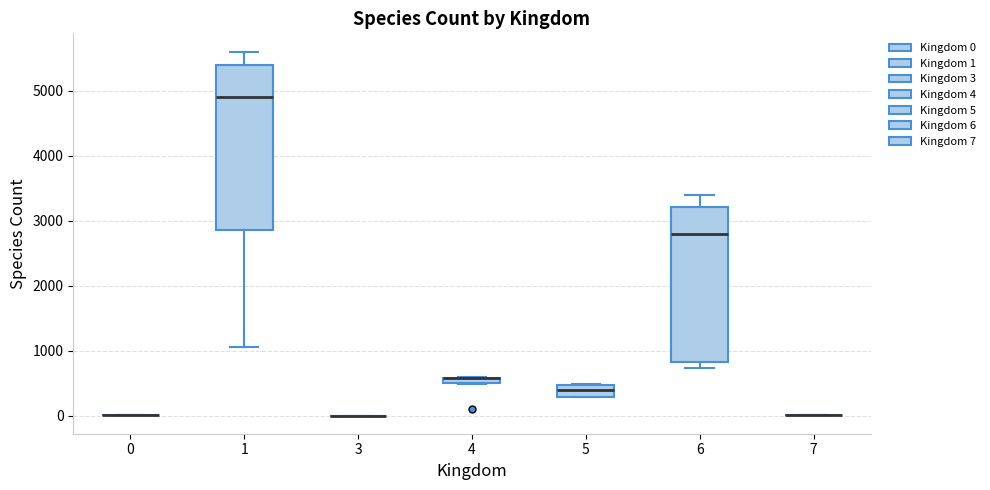

Comparing the boxes themselves (not the whiskers), which one is the tallest?

1